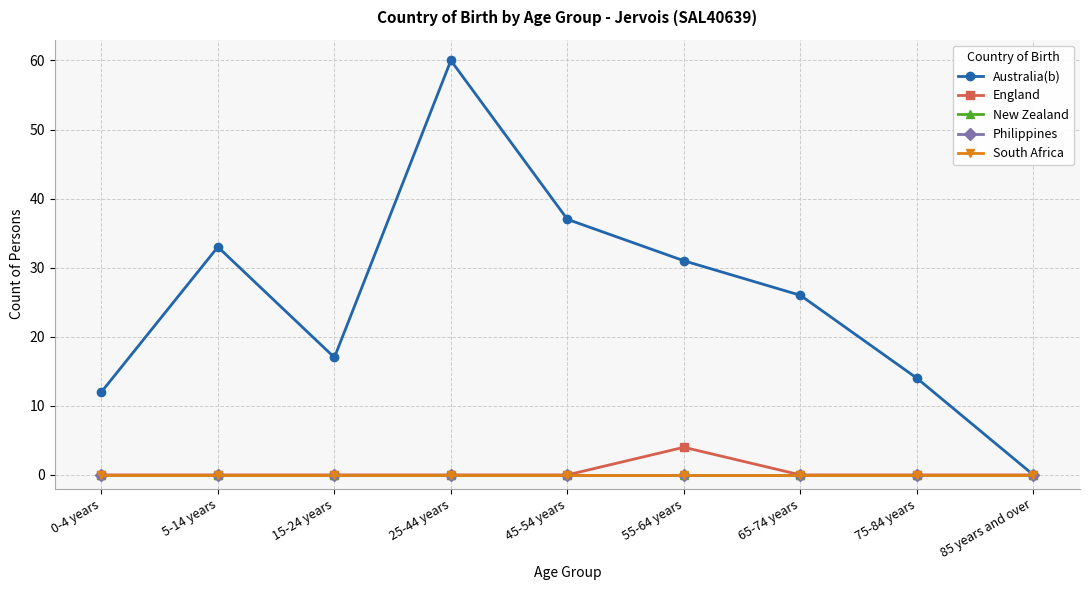

At how many categories does at least one series exceed 17?

5